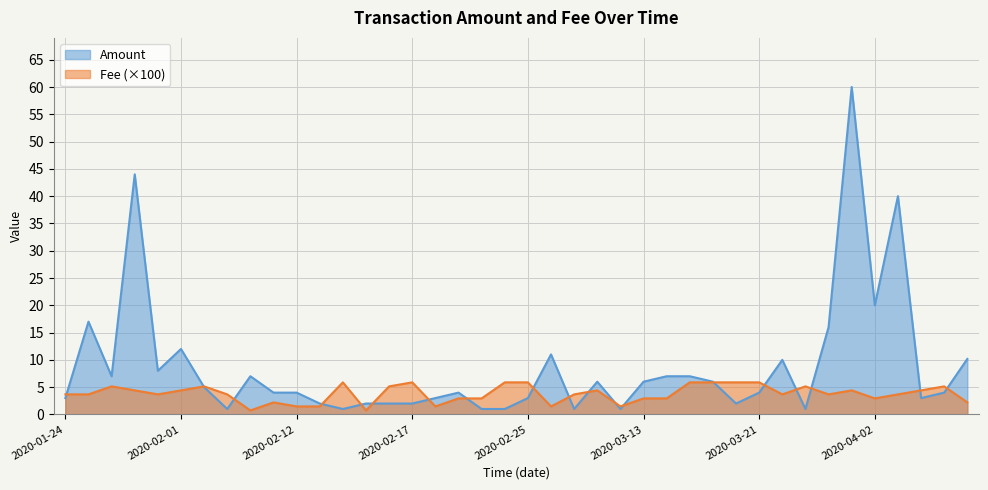

What is the total value across all series at 2020-03-20?

2.1